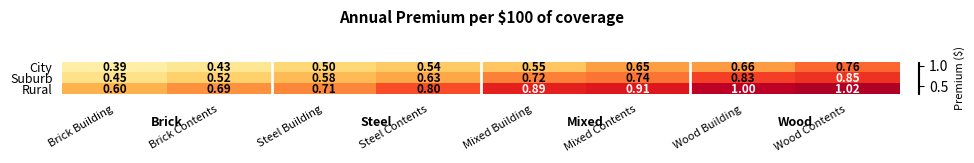

At which category does the chart reach its peak across all series?

Wood Contents